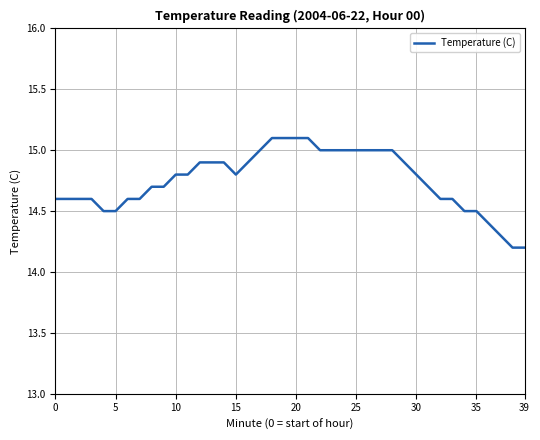

Is this an area chart (filled region under the line)?

No